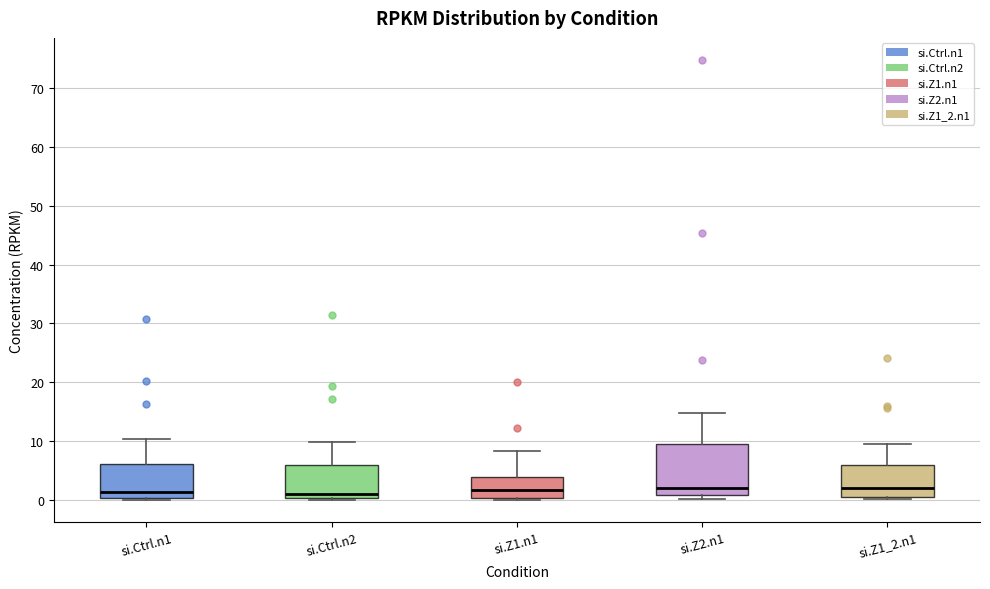

Comparing the boxes themselves (not the whiskers), which one is the tallest?

si.Z2.n1